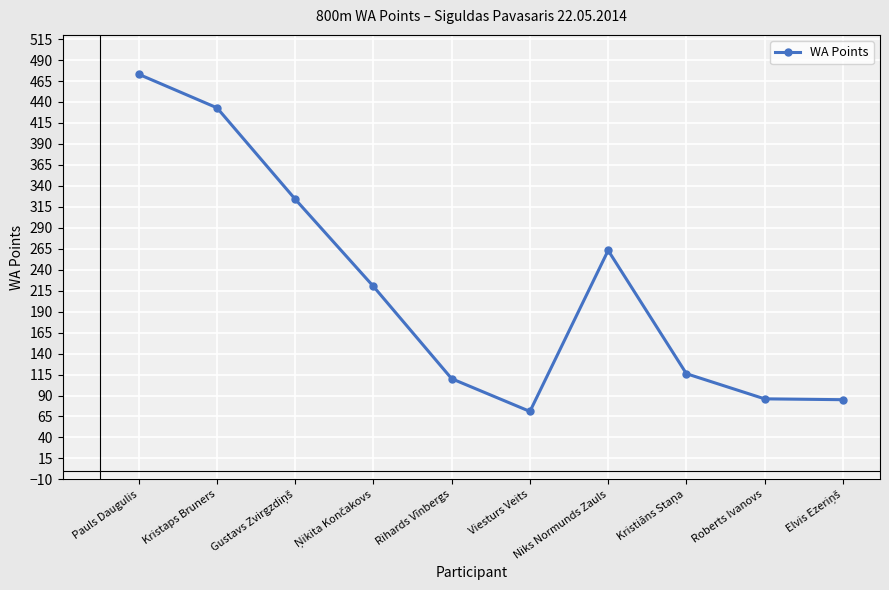

What is the label of the 2nd point from the right?

Roberts Ivanovs